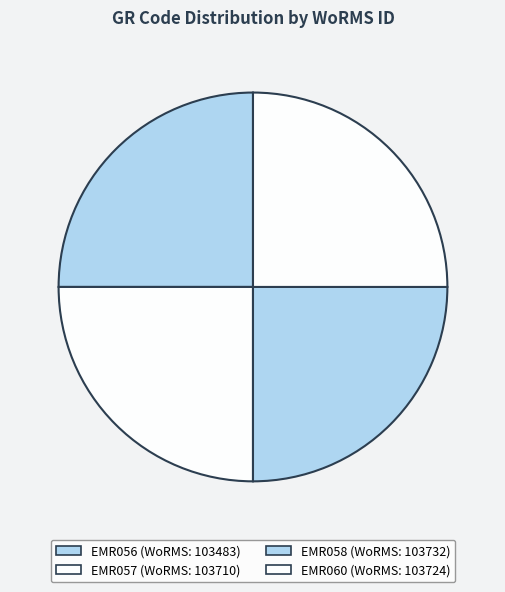

What percentage do EMR056 and EMR058 together represent?

50.0%